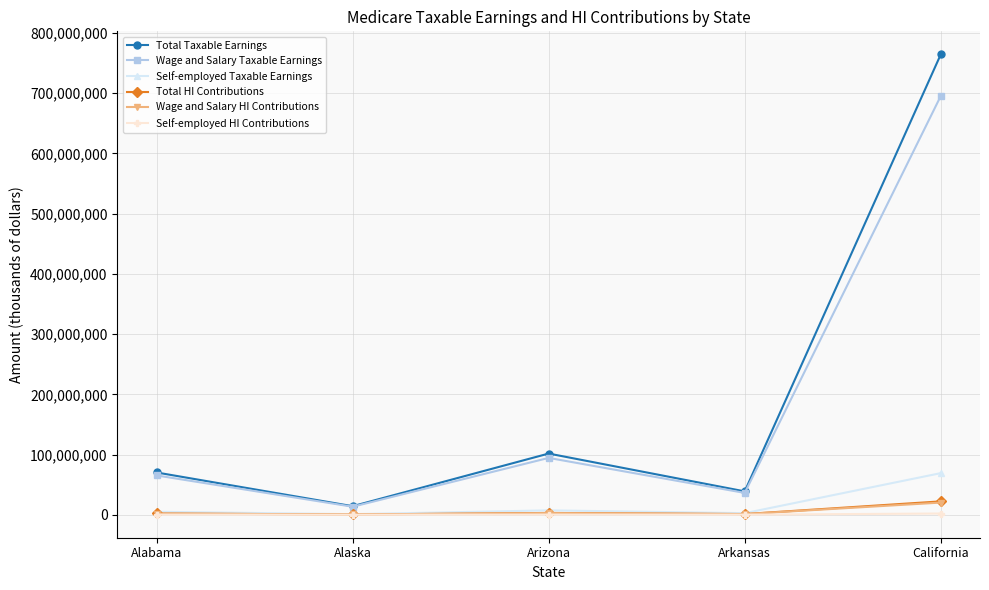

True or false: Self-employed Taxable Earnings and Total Taxable Earnings cross at least once.

False